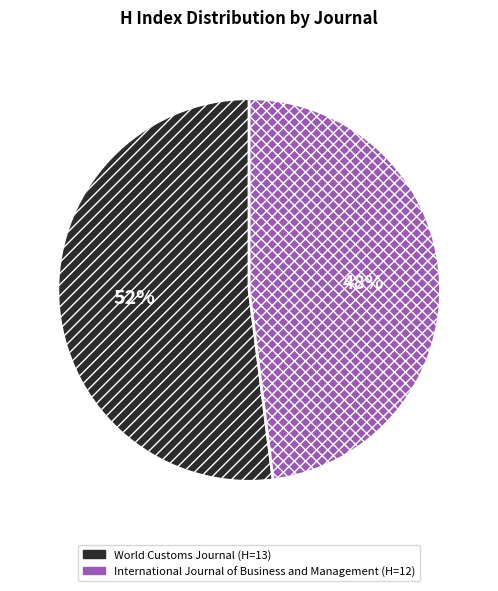

Combined, do International Journal of Business and Management and World Customs Journal account for over 50%?

Yes